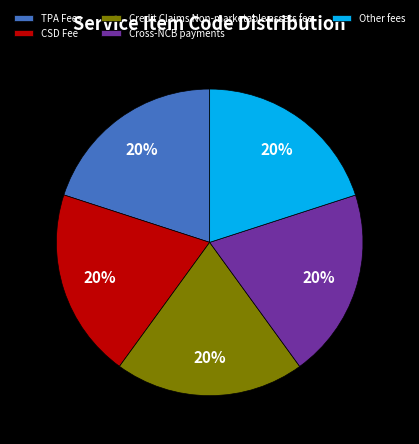

Approximately how many times larger is the value at CSD Fee compared to Credit Claims Non-marketable assets fee?

1.0